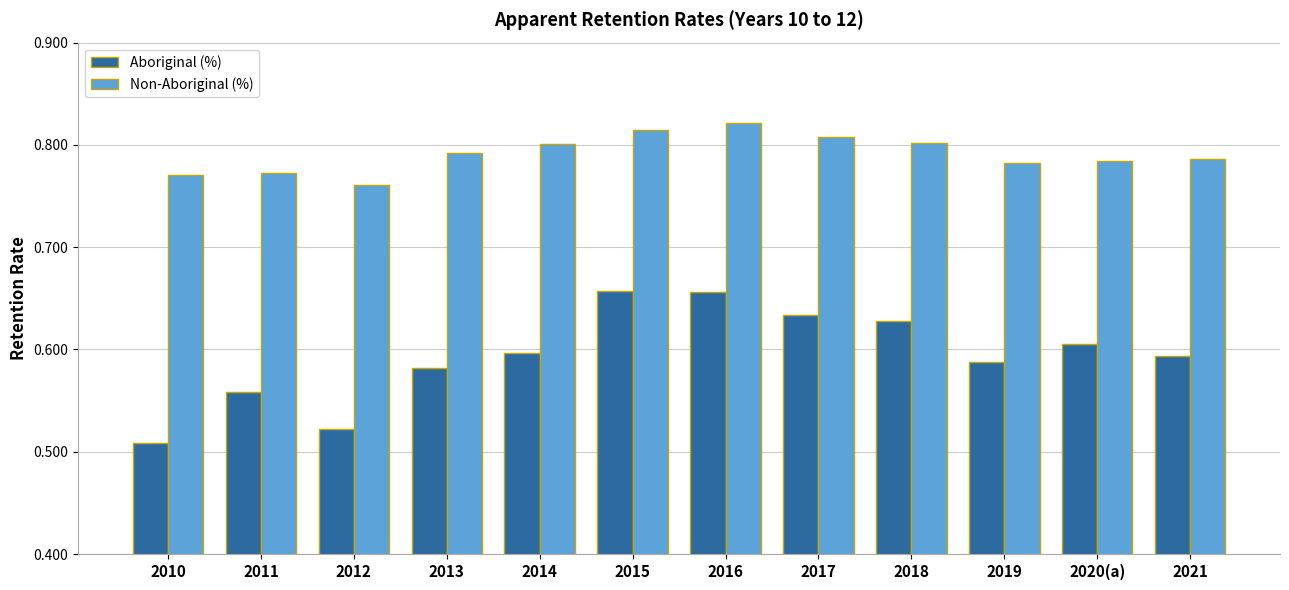

What is the spread (max minus min) of values at 2018?

0.2